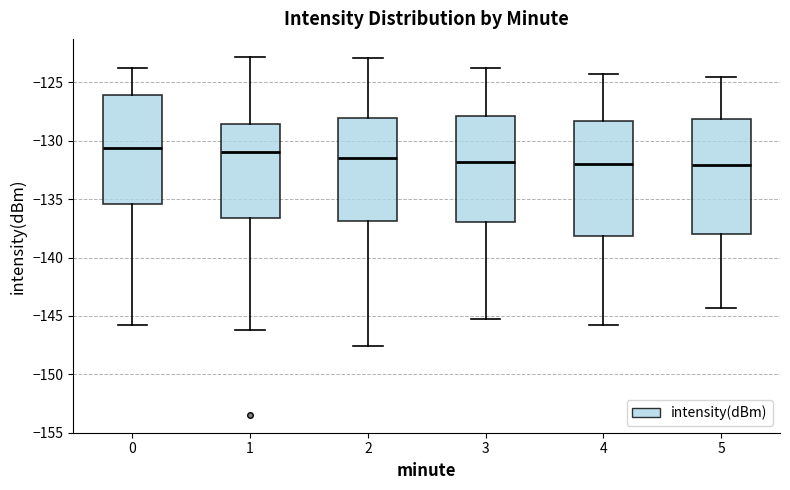

Reading left to right, transcribe this box plot: for each box, give where its median line is, the range the box spans, and where its two whiskers end, as read against the y-axis. The values are not printed on the chart, so give them approximately, as read against the axis.

0: median -130.5, box -135.5 to -126.0, whiskers -146.0 to -124.0
1: median -131.0, box -136.5 to -128.5, whiskers -146.0 to -123.0
2: median -131.5, box -137.0 to -128.0, whiskers -147.5 to -123.0
3: median -132.0, box -137.0 to -128.0, whiskers -145.5 to -124.0
4: median -132.0, box -138.0 to -128.5, whiskers -146.0 to -124.5
5: median -132.0, box -138.0 to -128.0, whiskers -144.5 to -124.5